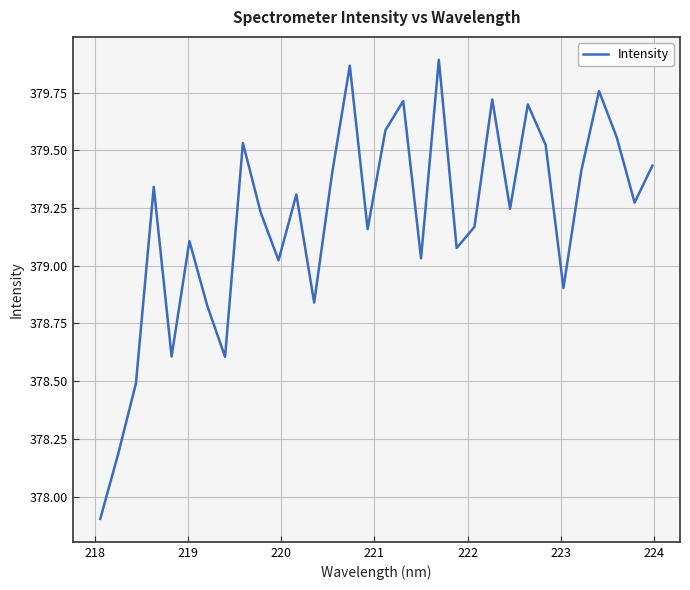

What is the minimum value shown in the chart?

377.9